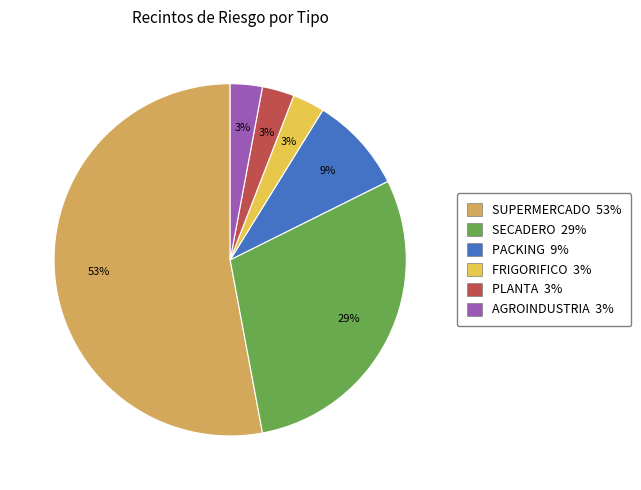

Approximately how many times larger is the value at AGROINDUSTRIA 3% compared to PACKING 9%?

0.3